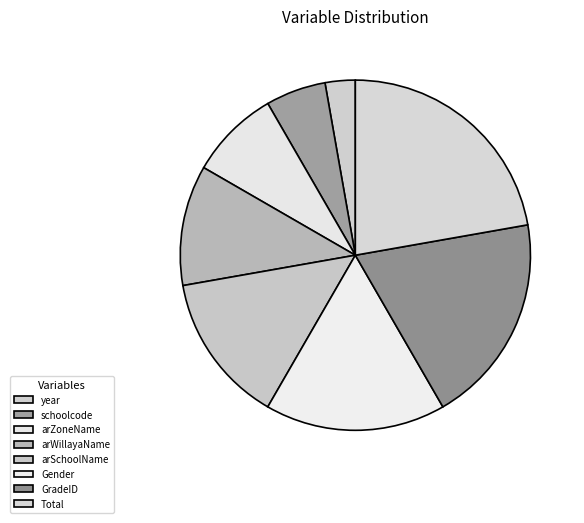

True or false: Gender accounts for 17% of the total.

True